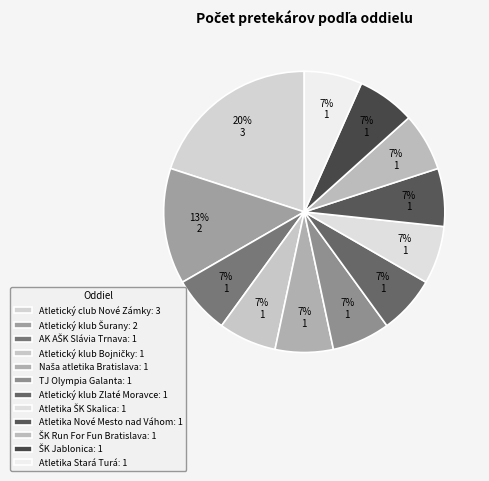

Rank the categories by value from lowest to highest.

AK AŠK Slávia Trnava, Atletický klub Bojničky, Naša atletika Bratislava, TJ Olympia Galanta, Atletický klub Zlaté Moravce, Atletika ŠK Skalica, Atletika Nové Mesto nad Váhom, ŠK Run For Fun Bratislava, ŠK Jablonica, Atletika Stará Turá, Atletický klub Šurany, Atletický club Nové Zámky